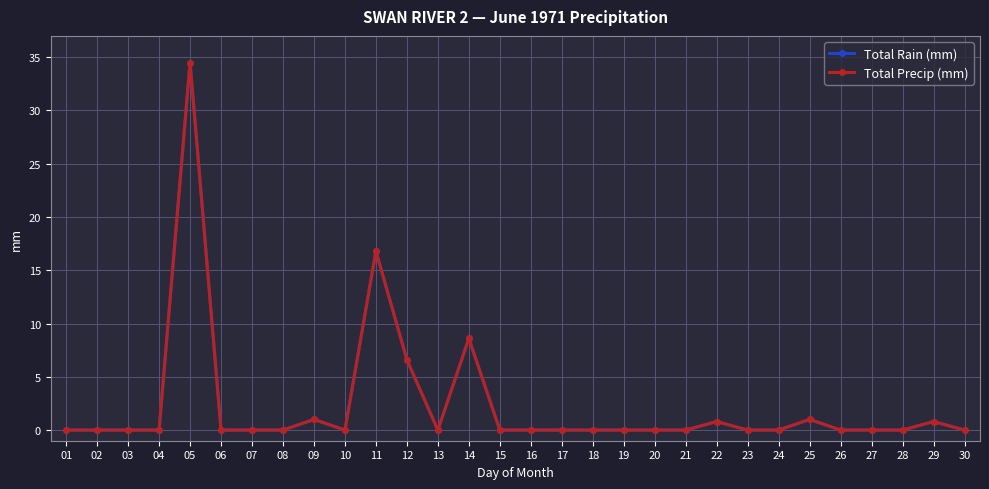

What is the approximate value of Total Precip (mm) at 14?

8.6